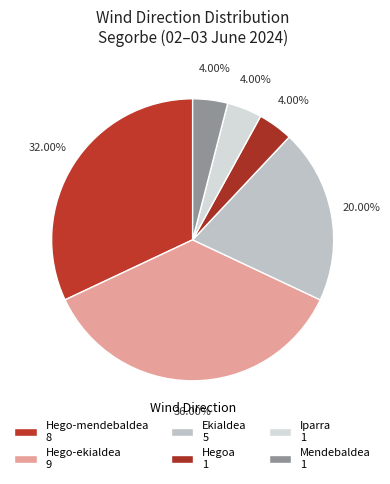

How many segments does this pie chart have?

6